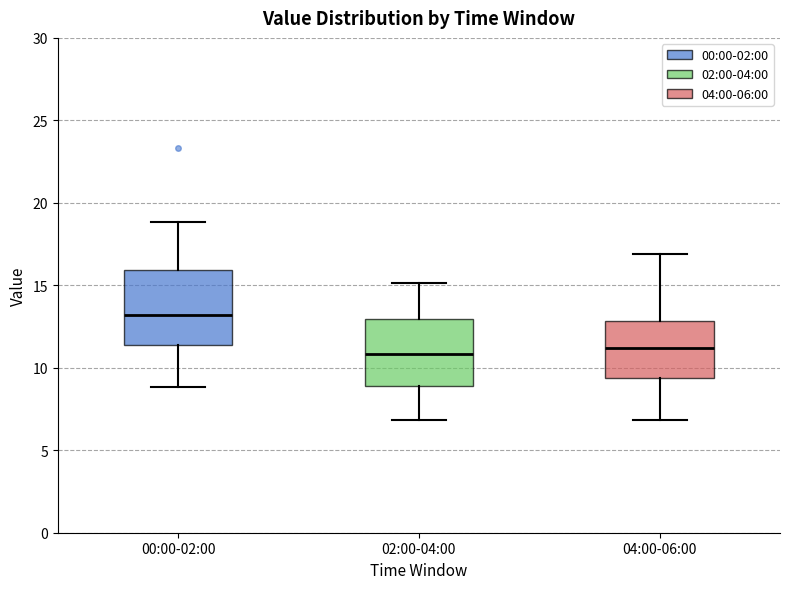

Where does the lower whisker of the box for 02:00-04:00 end on the y-axis? The values are not printed on the chart, so give them approximately, as read against the axis.

7.0